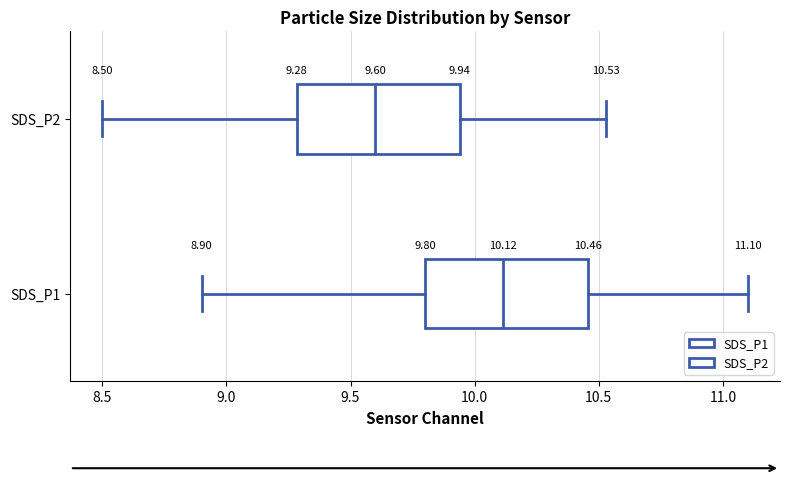

Which box's median line is the furthest to the right?

SDS_P1